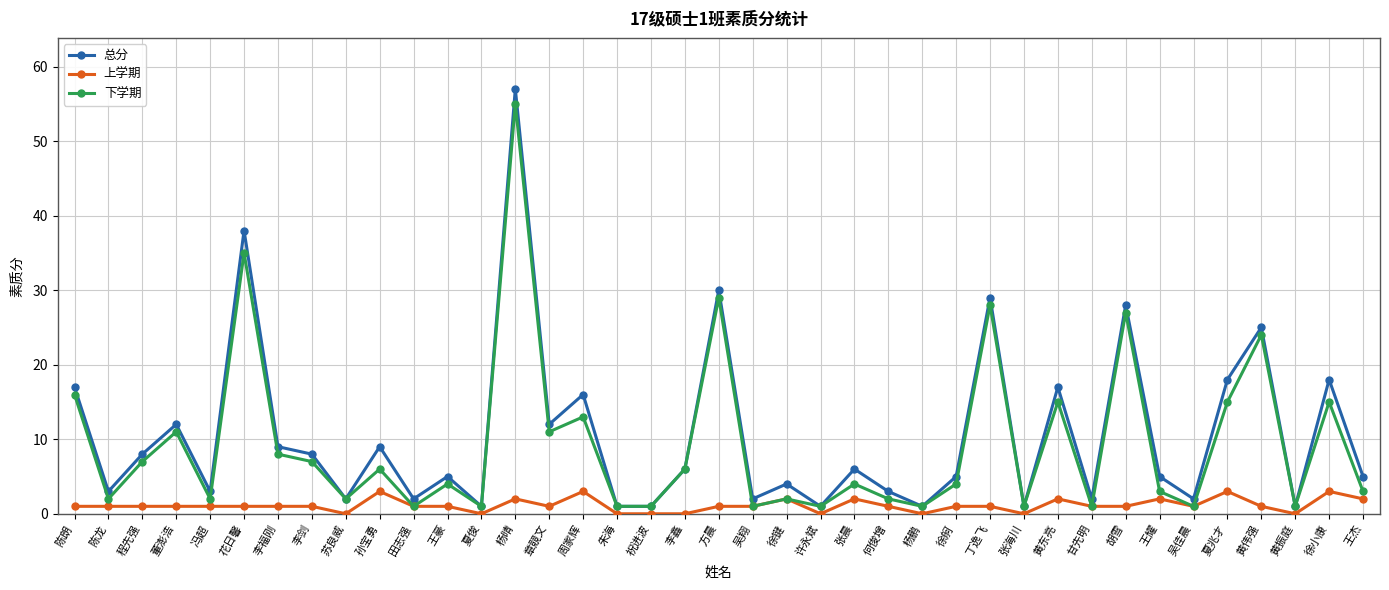

At which category is the sum across all series the highest?

杨晴